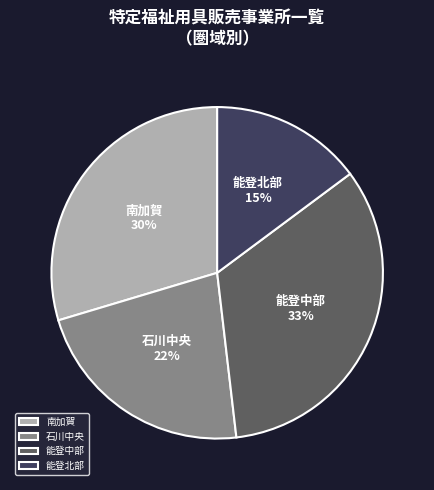

To the nearest percent, what is the difference between the 能登中部 and 石川中央 slice percentages?

11%